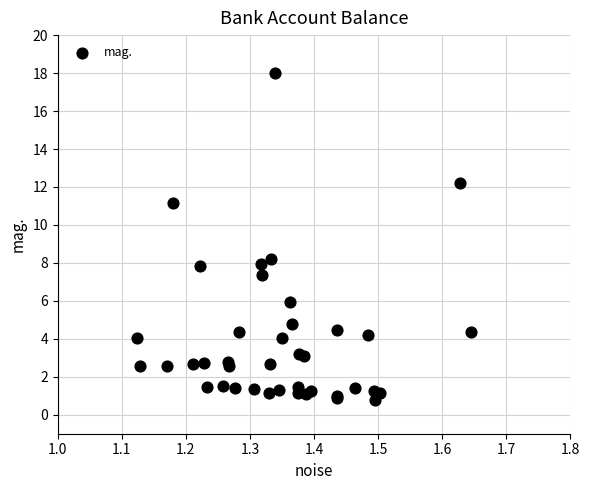

What Y value in the scatter plot is closest to 9?

8.2